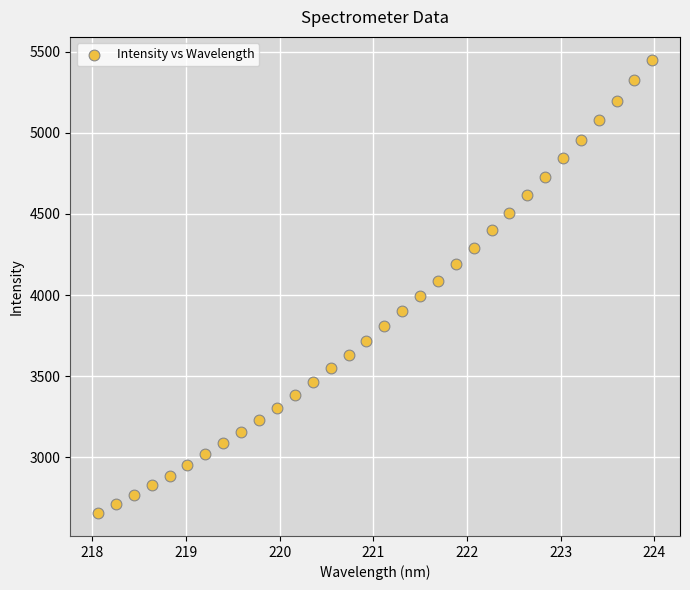

What is the range of X values (max minus min)?

5.9